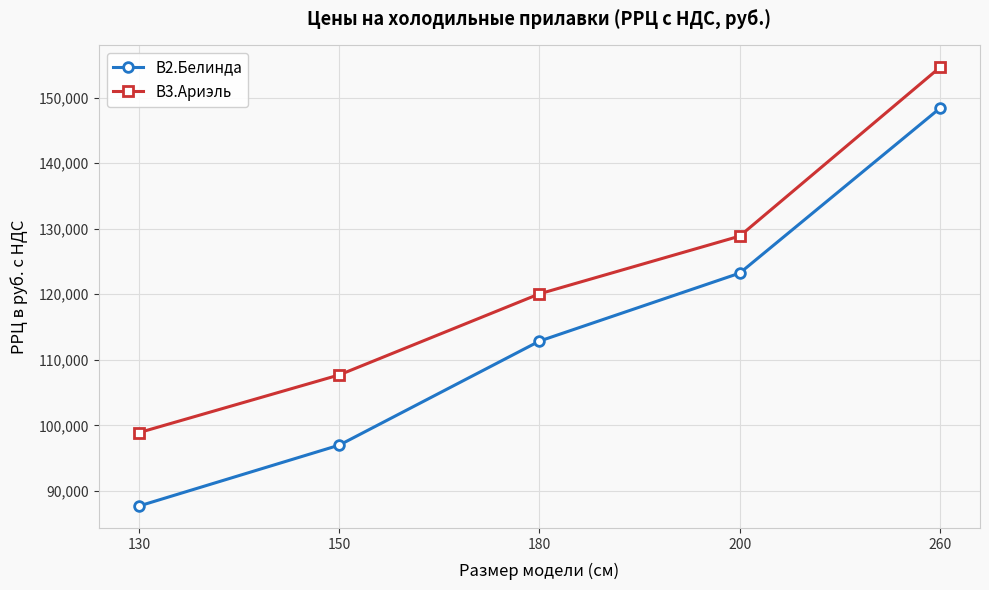

What is the sum of all В3.Ариэль values?

610162.9